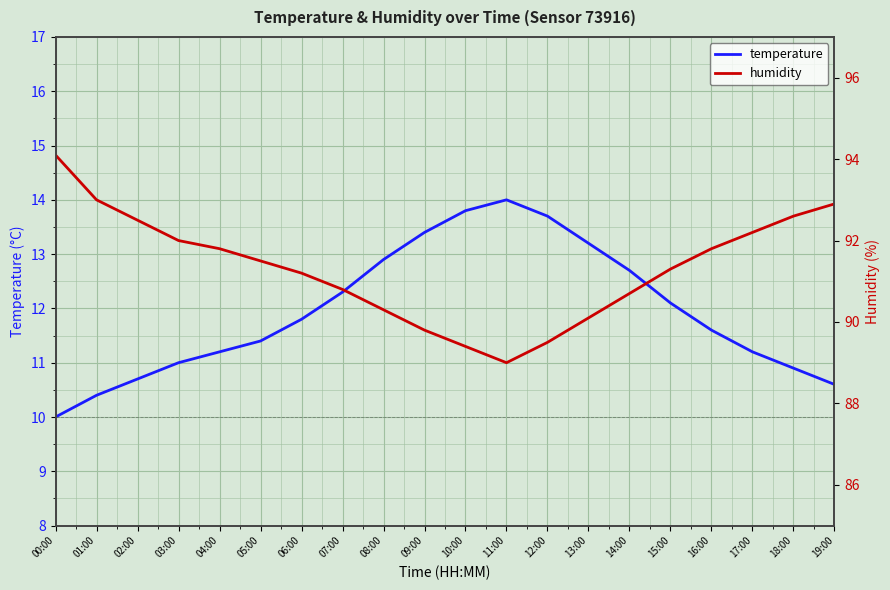

Reading left to right, list all the values displayed in this chart.

temperature: 10.0	10.4	10.7	11.0	11.2	11.4	11.8	12.3	12.9	13.4	13.8	14.0	13.7	13.2	12.7	12.1	11.6	11.2	10.9	10.6
humidity: 94.1	93.0	92.5	92.0	91.8	91.5	91.2	90.8	90.3	89.8	89.4	89.0	89.5	90.1	90.7	91.3	91.8	92.2	92.6	92.9